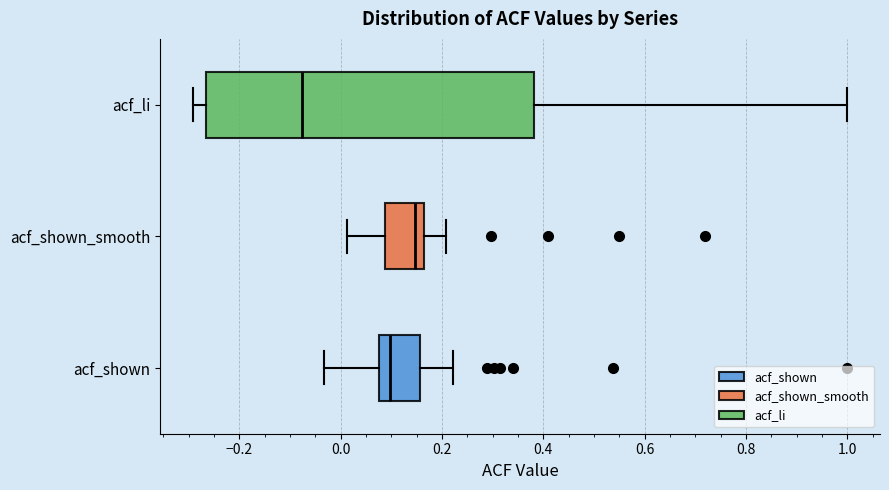

Where is the left edge of the box for acf_shown_smooth on the x-axis? The values are not printed on the chart, so give them approximately, as read against the axis.

0.08